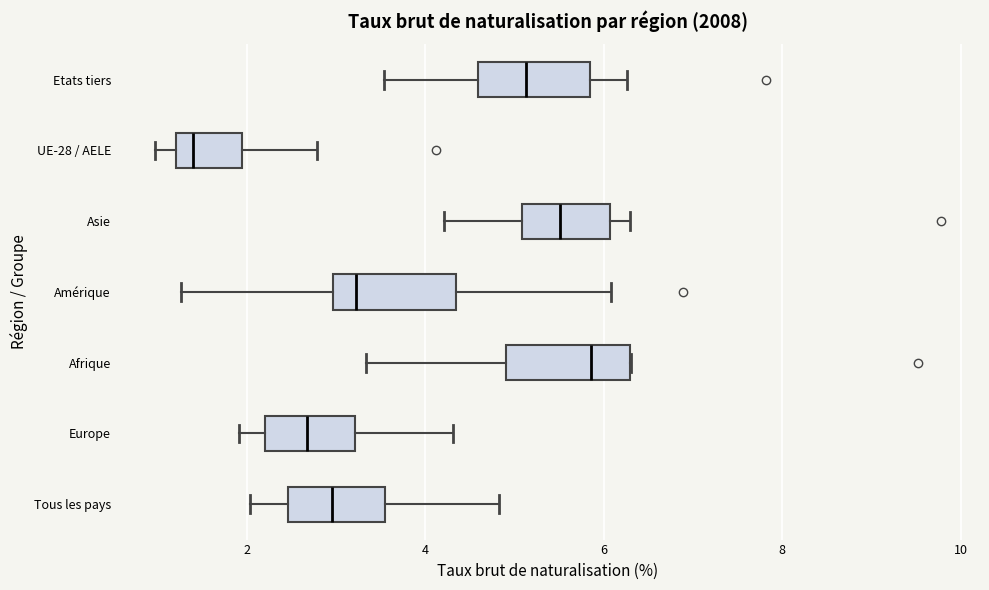

Reading bottom to top, transcribe this box plot: for each box, give where its median line is, the range the box spans, and where its two whiskers end, as read against the x-axis. The values are not printed on the chart, so give them approximately, as read against the axis.

Tous les pays: median 3.0, box 2.4 to 3.6, whiskers 2.0 to 4.8
Europe: median 2.6, box 2.2 to 3.2, whiskers 2.0 to 4.4
Afrique: median 5.8, box 5.0 to 6.2, whiskers 3.4 to 6.4
Amérique: median 3.2, box 3.0 to 4.4, whiskers 1.2 to 6.0
Asie: median 5.6, box 5.0 to 6.0, whiskers 4.2 to 6.2
UE-28 / AELE: median 1.4, box 1.2 to 2.0, whiskers 1.0 to 2.8
Etats tiers: median 5.2, box 4.6 to 5.8, whiskers 3.6 to 6.2